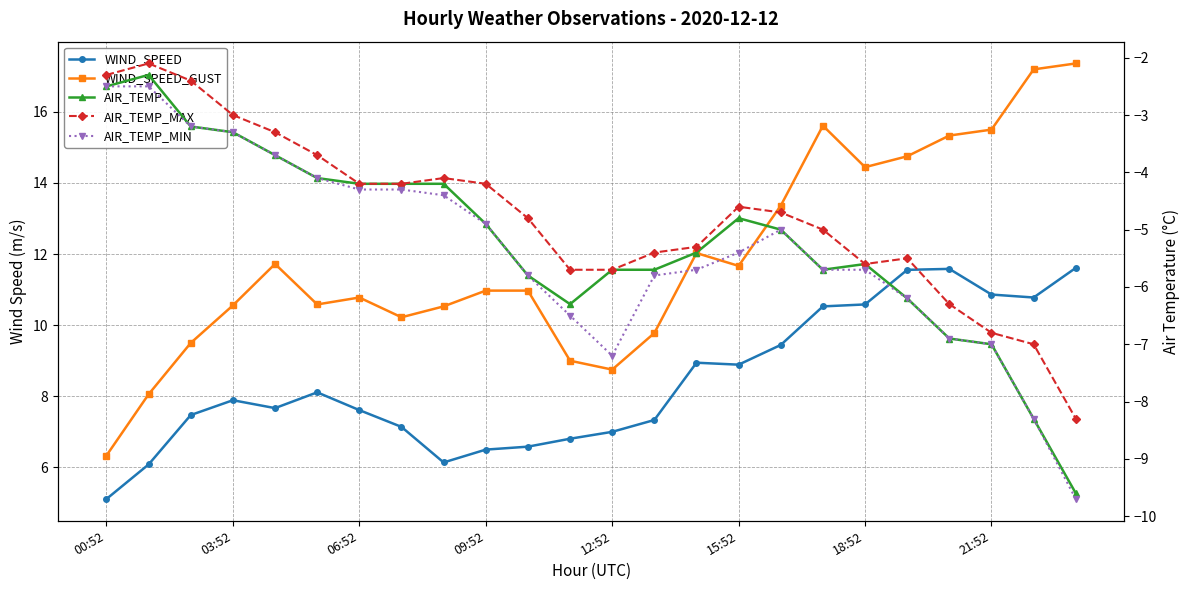

The value of AIR_TEMP_MAX at 18:52 is -5.6. True or false?

True